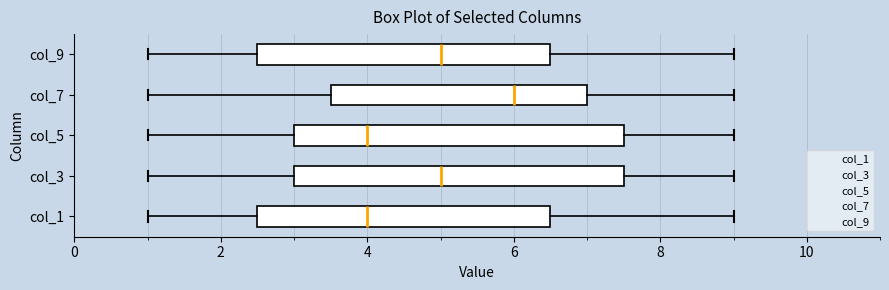

Reading bottom to top, read every box against the x-axis: the position of its median line, the range the box covers, and the ends of its whiskers. The values are not printed on the chart, so give them approximately, as read against the axis.

col_1: median 4.0, box 2.6 to 6.6, whiskers 1.0 to 9.0
col_3: median 5.0, box 3.0 to 7.6, whiskers 1.0 to 9.0
col_5: median 4.0, box 3.0 to 7.6, whiskers 1.0 to 9.0
col_7: median 6.0, box 3.6 to 7.0, whiskers 1.0 to 9.0
col_9: median 5.0, box 2.6 to 6.6, whiskers 1.0 to 9.0